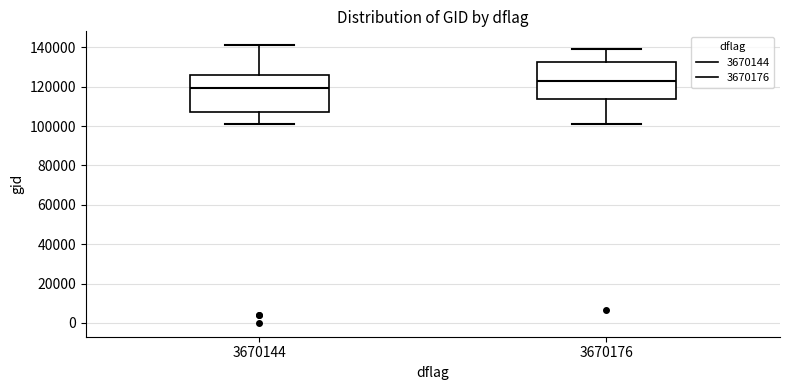

Where is the lower edge of the box at x = 3670144 on the y-axis? The values are not printed on the chart, so give them approximately, as read against the axis.

108000